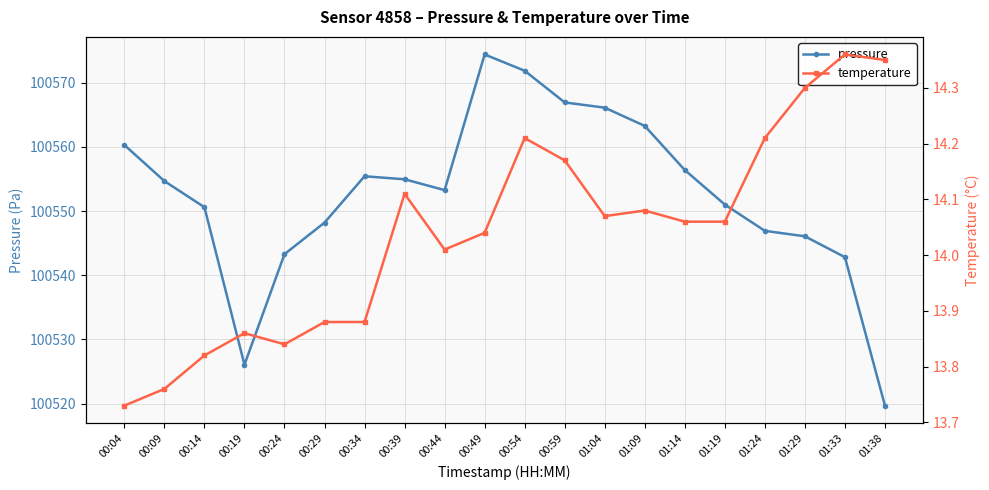

Is this an area chart (filled region under the line)?

No